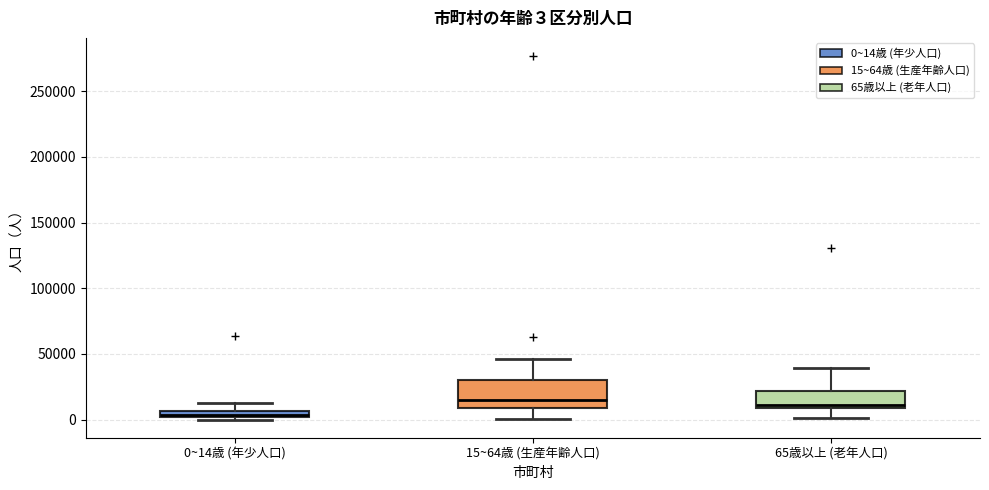

Comparing the boxes themselves (not the whiskers), which one is the tallest?

15~64歳 (生産年齢人口)